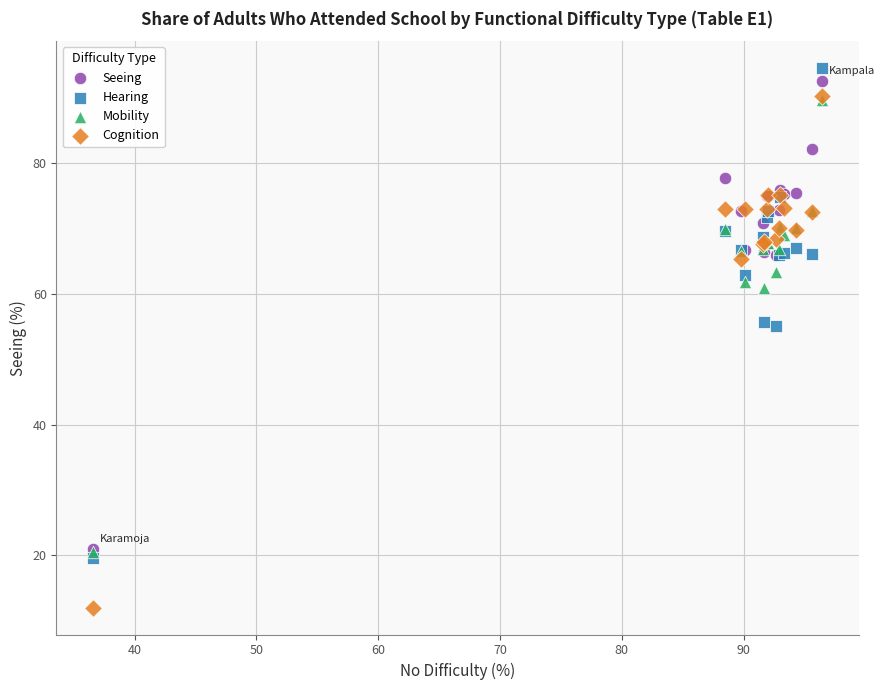

What are all the series names shown in the legend?

Seeing, Hearing, Mobility, Cognition